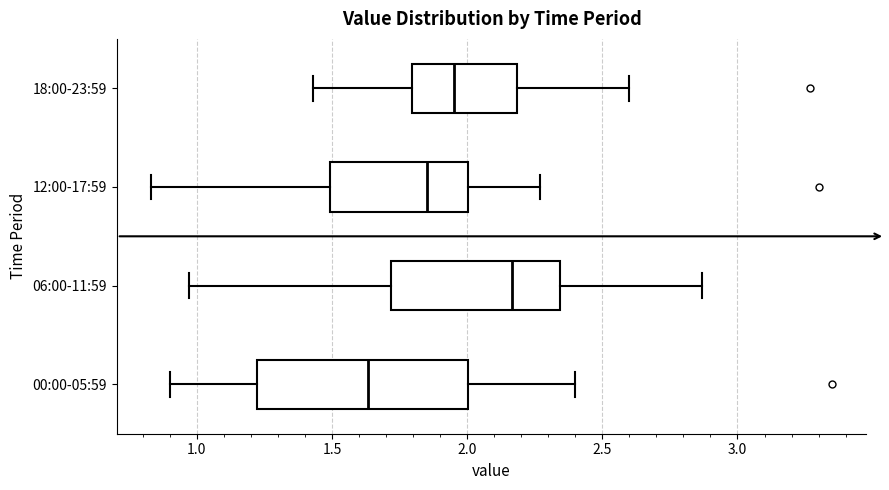

Where is the left edge of the box for 06:00-11:59 on the x-axis? The values are not printed on the chart, so give them approximately, as read against the axis.

1.70